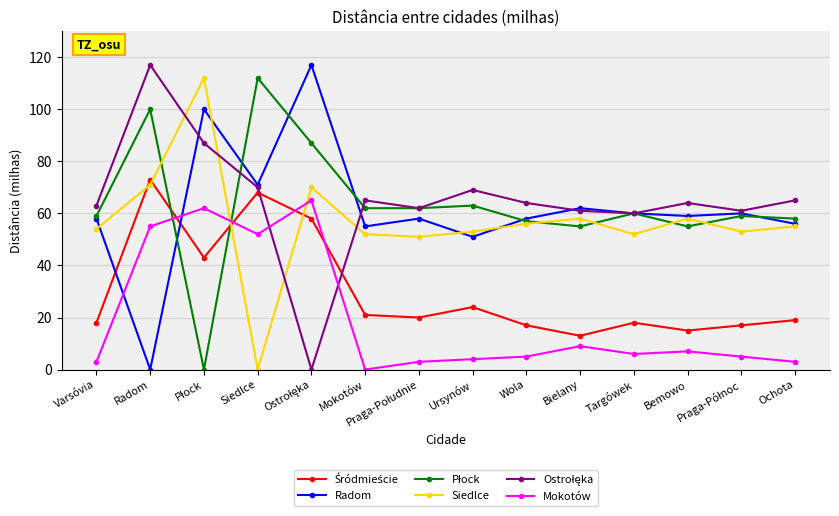

At how many categories does at least one series exceed 110?

4